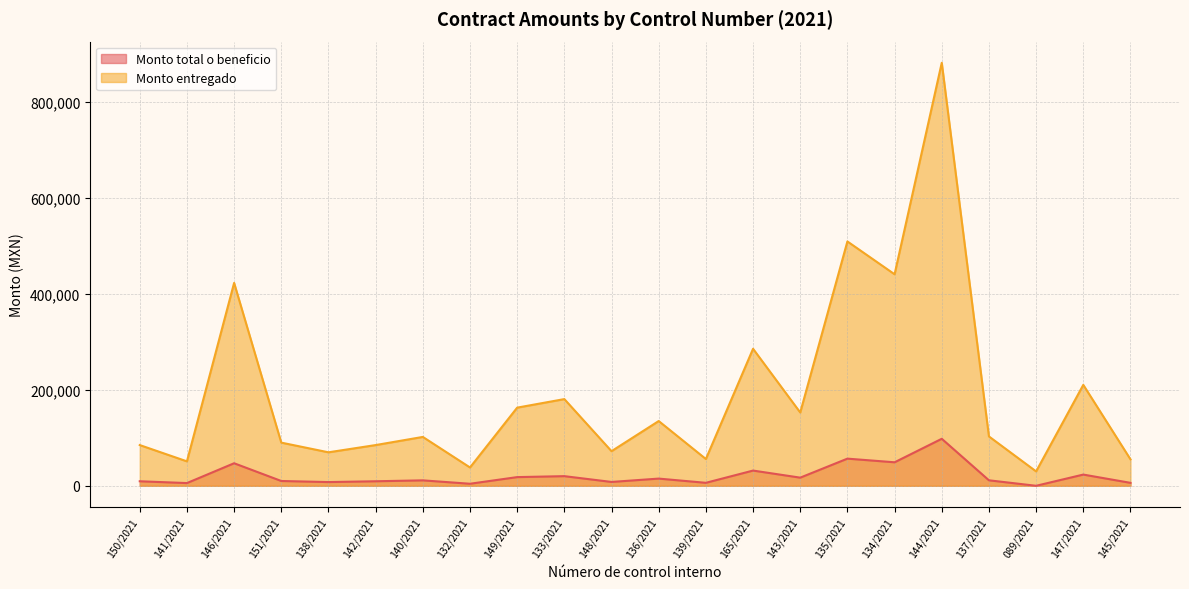

Reading left to right, list all the values displayed in this chart.

Monto total o beneficio: 9434.0	5660.4	47000.0	10000.0	7756.4	9434.0	11320.8	4245.3	18103.5	20085.0	8018.9	15000.0	6203.6	31740.3	16981.1	56603.8	49000.0	98000.0	11434.3	0.2	23380.0	6132.1
Monto entregado: 84905.6	50943.4	423000.0	90000.0	69807.6	84905.6	101886.8	38207.5	162931.0	180765.0	72169.8	135000.0	55831.9	285662.8	152830.2	509433.9	441000.0	882000.0	102908.5	30000.0	210420.0	55188.7